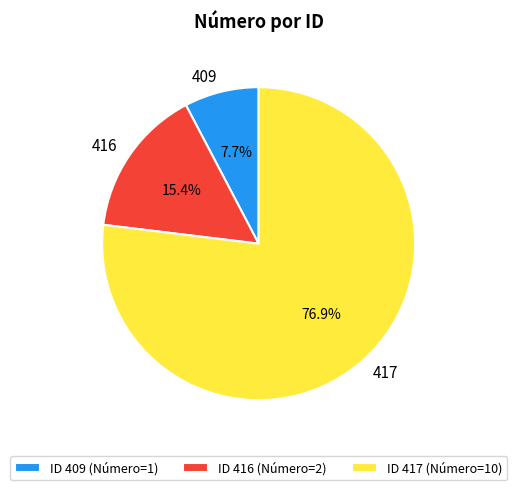

To the nearest percent, what portion does 409 represent?

8%